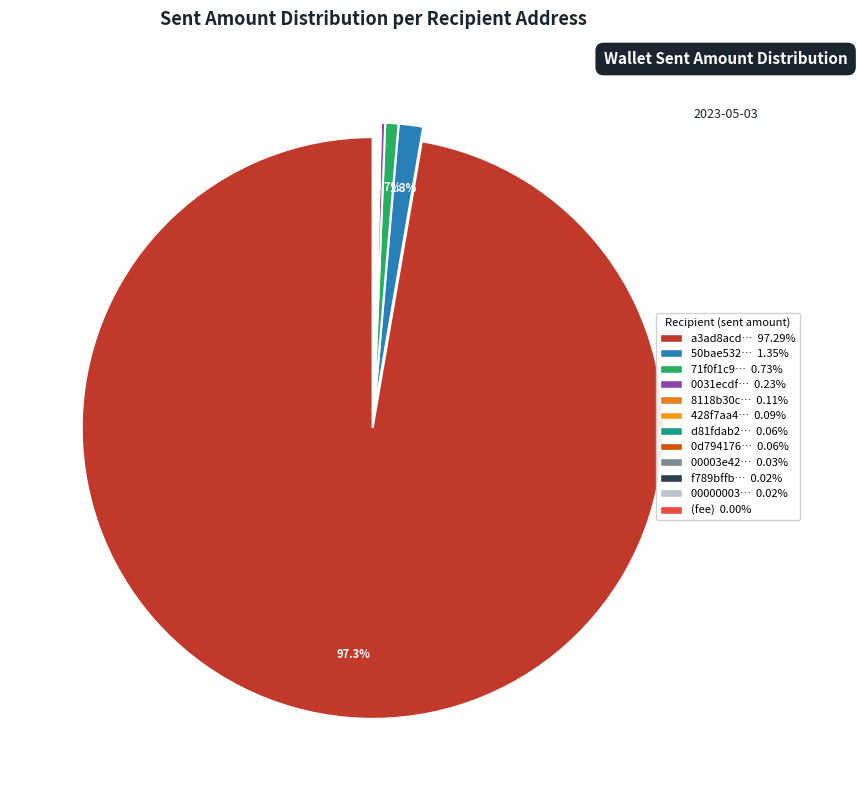

To the nearest percent, what is the average slice percentage?

8%